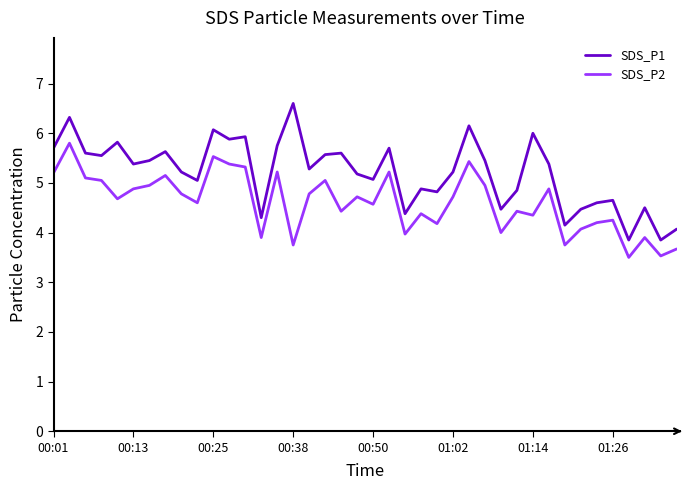

Which series has the largest total across all categories?

SDS_P1